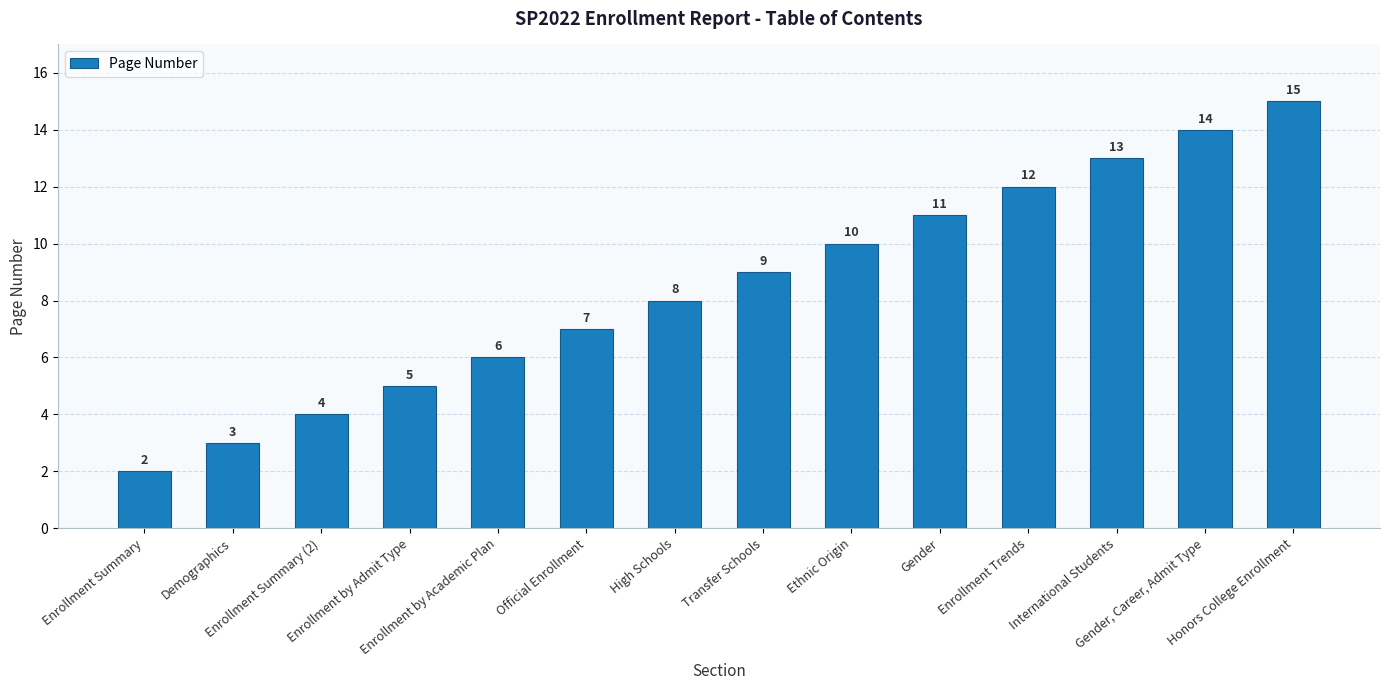

Reading left to right, transcribe all the data shown in this chart.

2	3	4	5	6	7	8	9	10	11	12	13	14	15